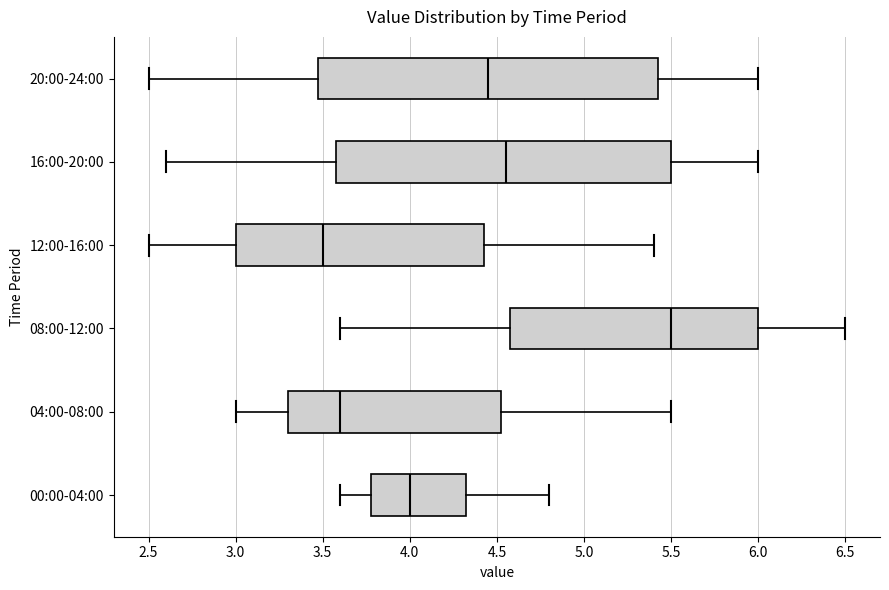

Reading bottom to top, read every box against the x-axis: the position of its median line, the range the box covers, and the ends of its whiskers. The values are not printed on the chart, so give them approximately, as read against the axis.

00:00-04:00: median 4.00, box 3.80 to 4.35, whiskers 3.60 to 4.80
04:00-08:00: median 3.60, box 3.30 to 4.55, whiskers 3.00 to 5.50
08:00-12:00: median 5.50, box 4.60 to 6.00, whiskers 3.60 to 6.50
12:00-16:00: median 3.50, box 3.00 to 4.45, whiskers 2.50 to 5.40
16:00-20:00: median 4.55, box 3.60 to 5.50, whiskers 2.60 to 6.00
20:00-24:00: median 4.45, box 3.50 to 5.45, whiskers 2.50 to 6.00